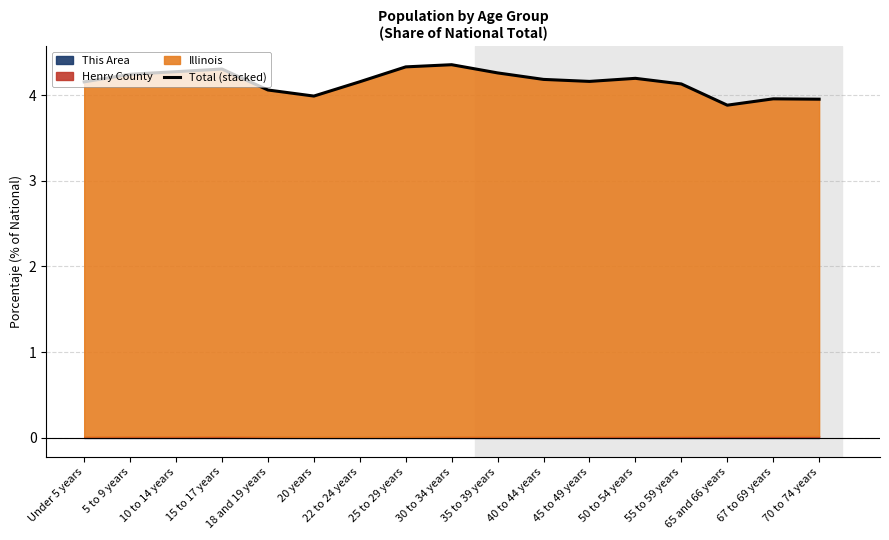

What is the label of the 16th point from the left?

67 to 69 years